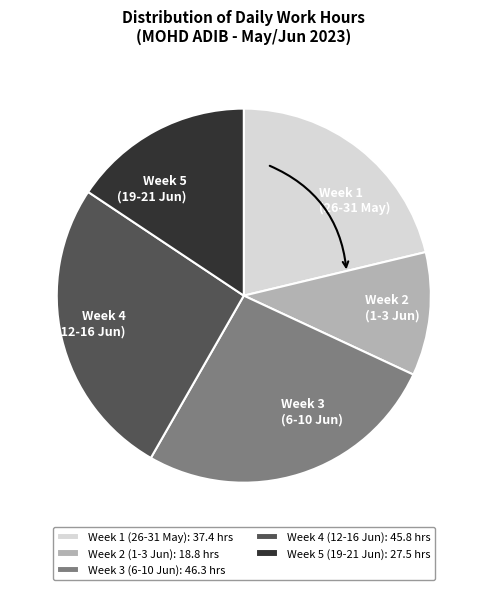

The Week 5 (19-21 Jun) slice represents 16% of the pie. True or false?

True